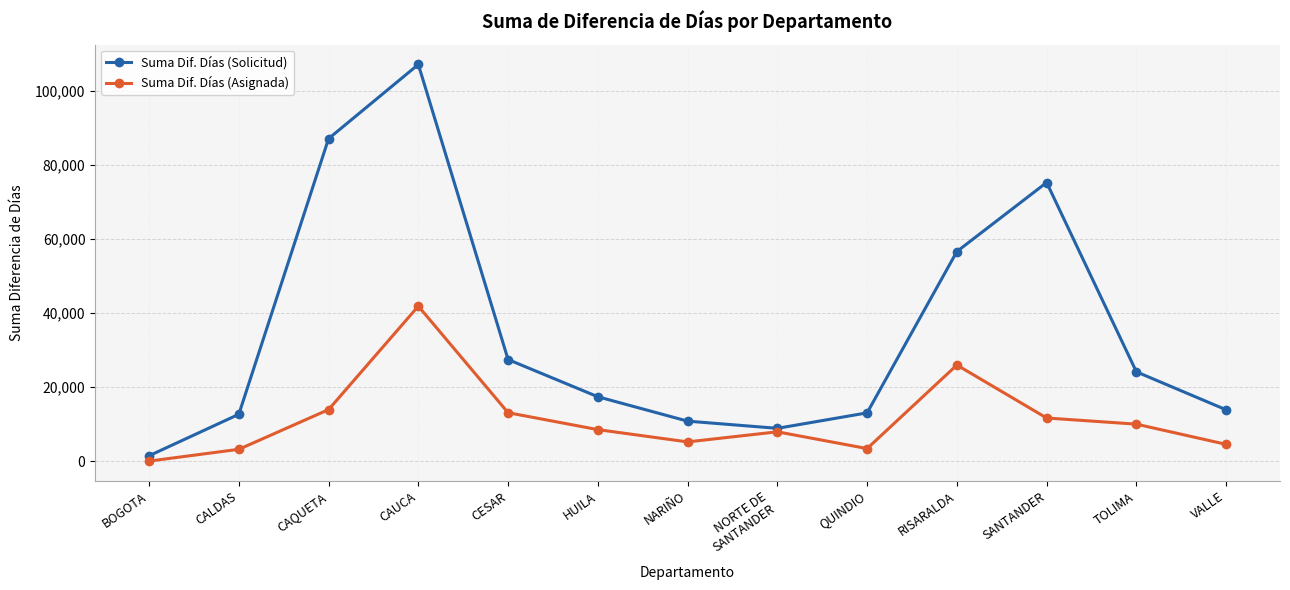

How many interior local peaks does the Suma Dif. Días (Solicitud) series have?

2